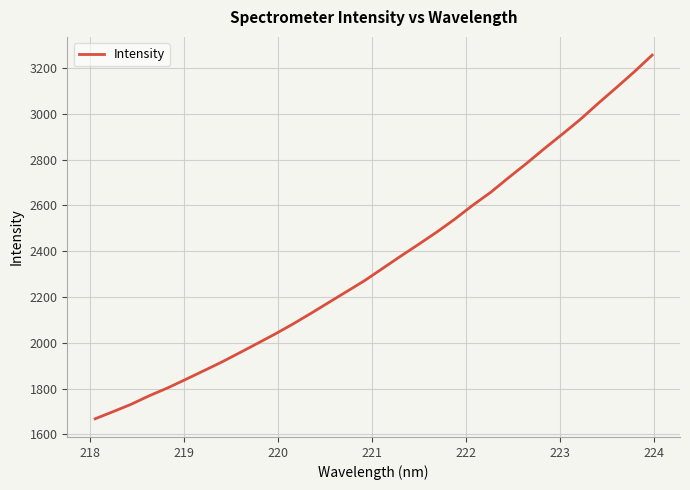

What is the difference between the maximum and minimum values?

1588.1